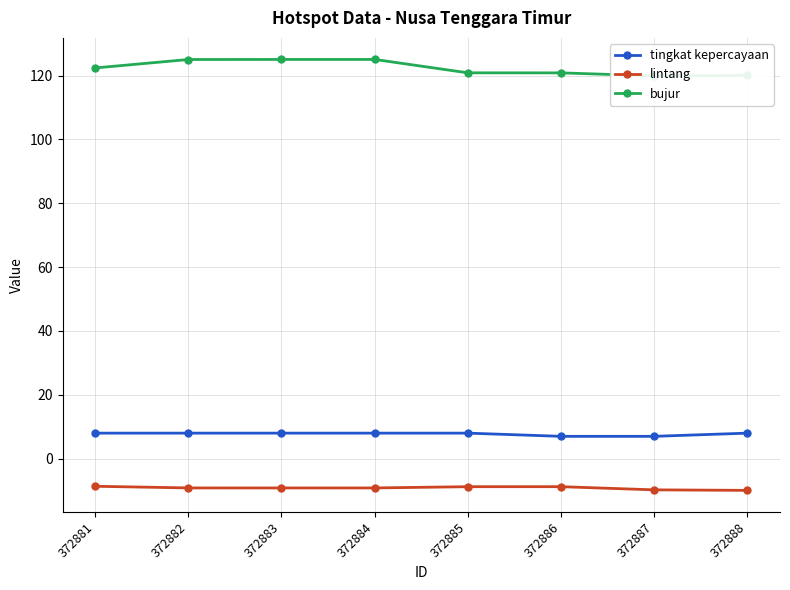

What is the value of the lintang point at the 3rd from the left?

-9.2